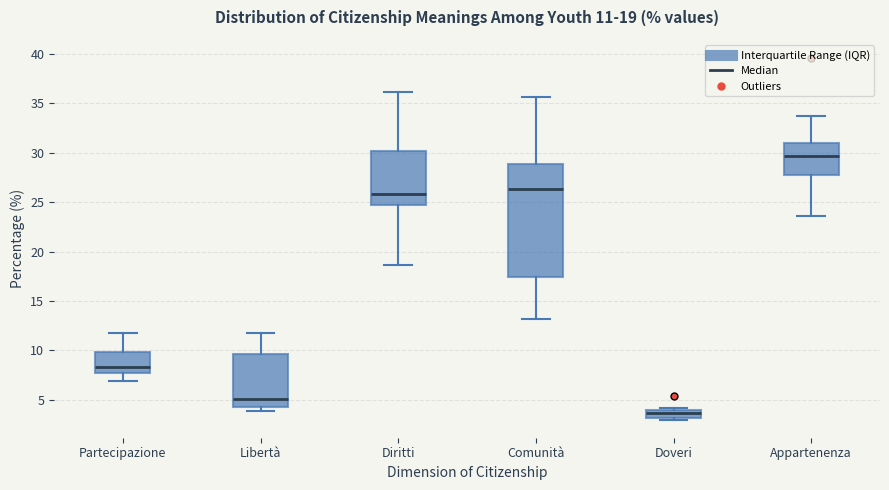

Which box's median line is the highest?

Appartenenza